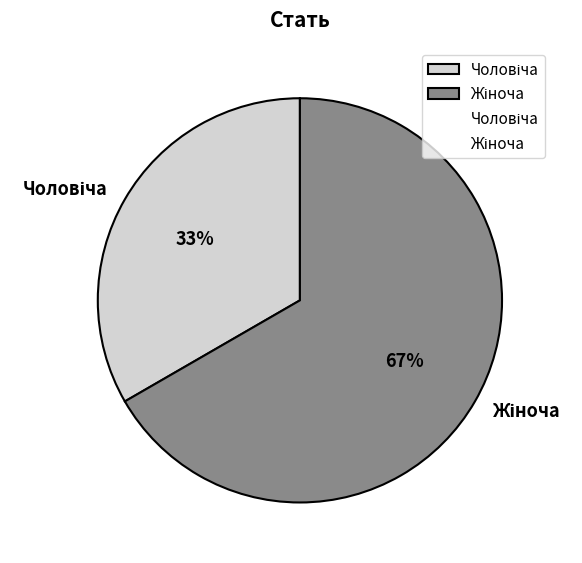

To the nearest percent, what is the average slice percentage?

50%